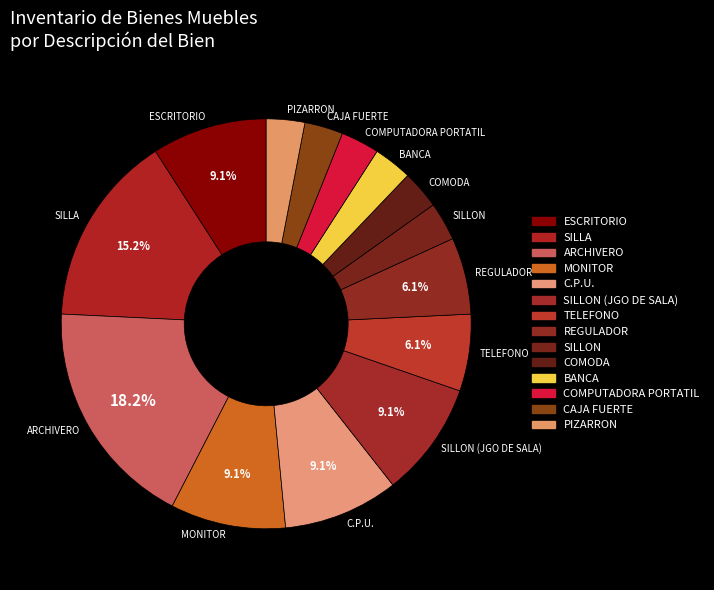

Which category has the biggest portion of the pie?

ARCHIVERO